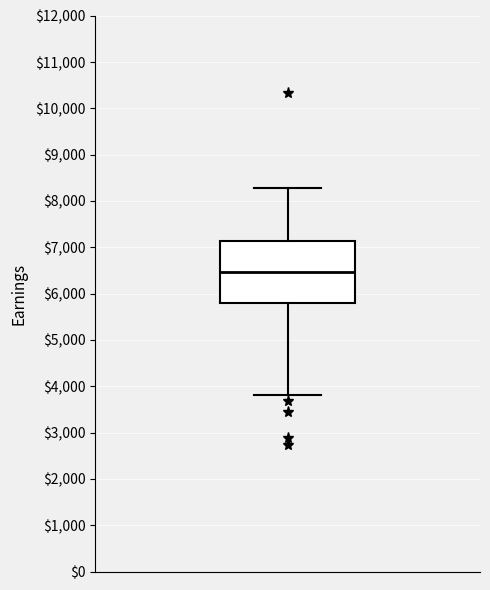

Where does the upper whisker of the box end on the y-axis? The values are not printed on the chart, so give them approximately, as read against the axis.

8300